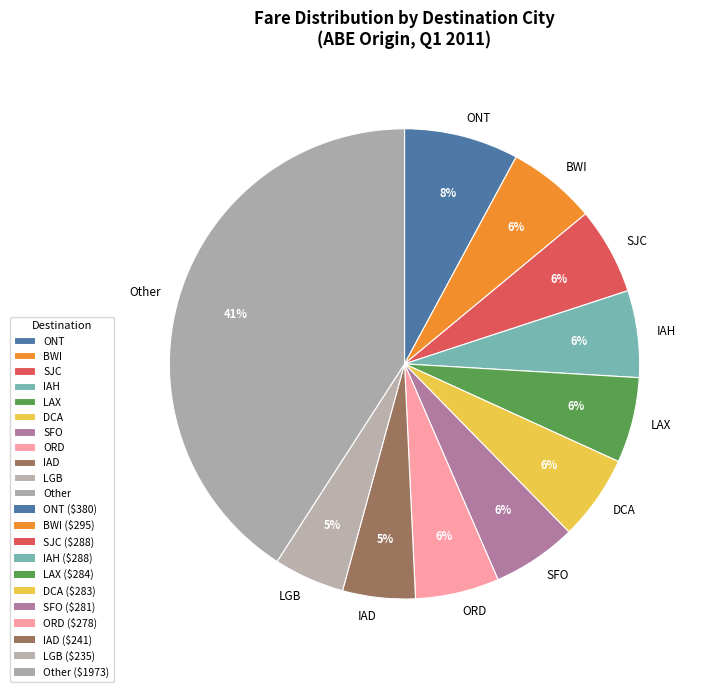

How many slices are in this pie chart?

11